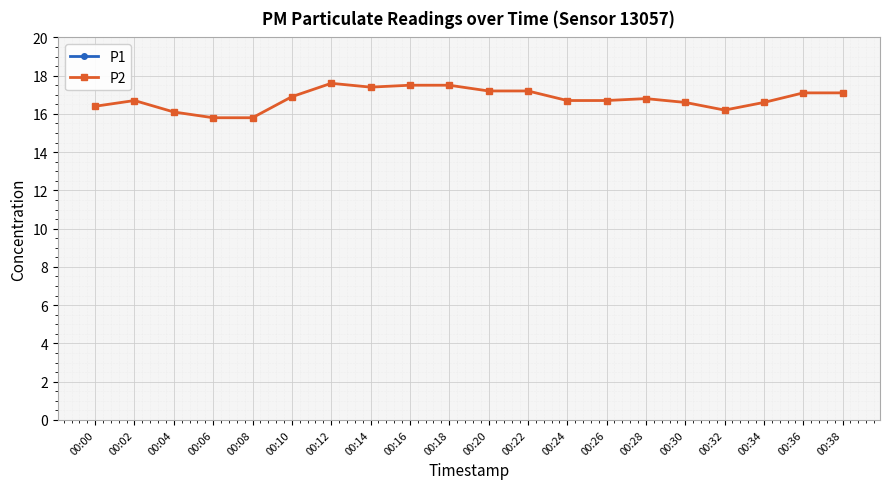

The value of P1 at 00:24 is 35.0. True or false?

True